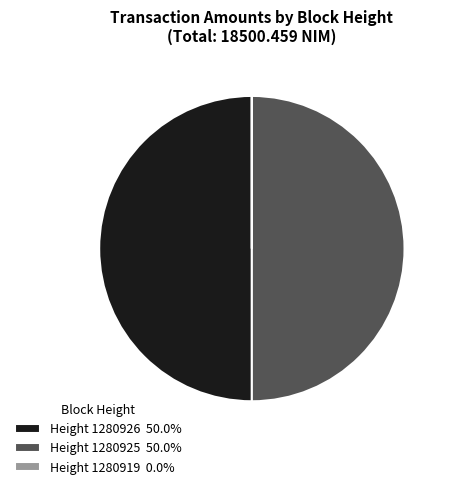

What is the ratio of the value at Height 1280926 50.0% to the value at Height 1280925 50.0%?

1.0